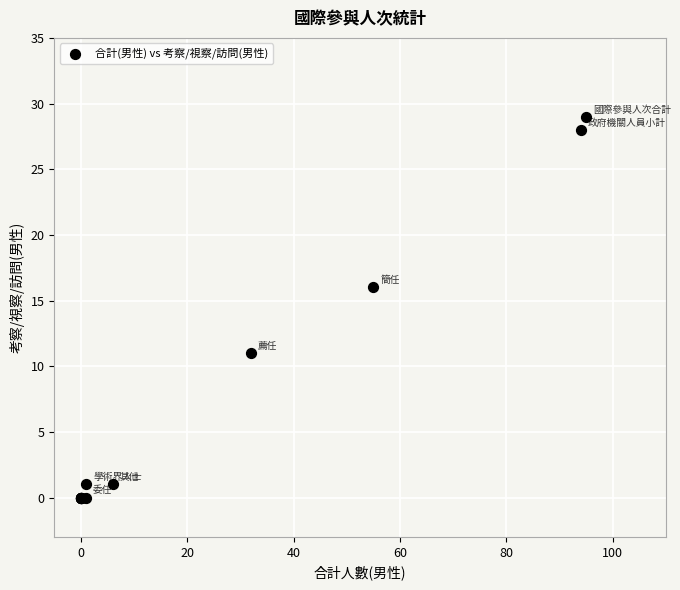

What Y value in the scatter plot is closest to 14?

16